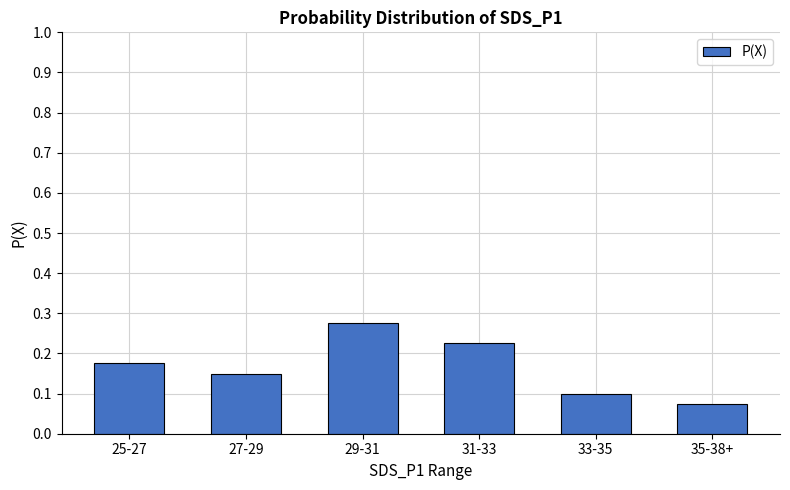

What is the label of the 6th bar from the right?

25-27